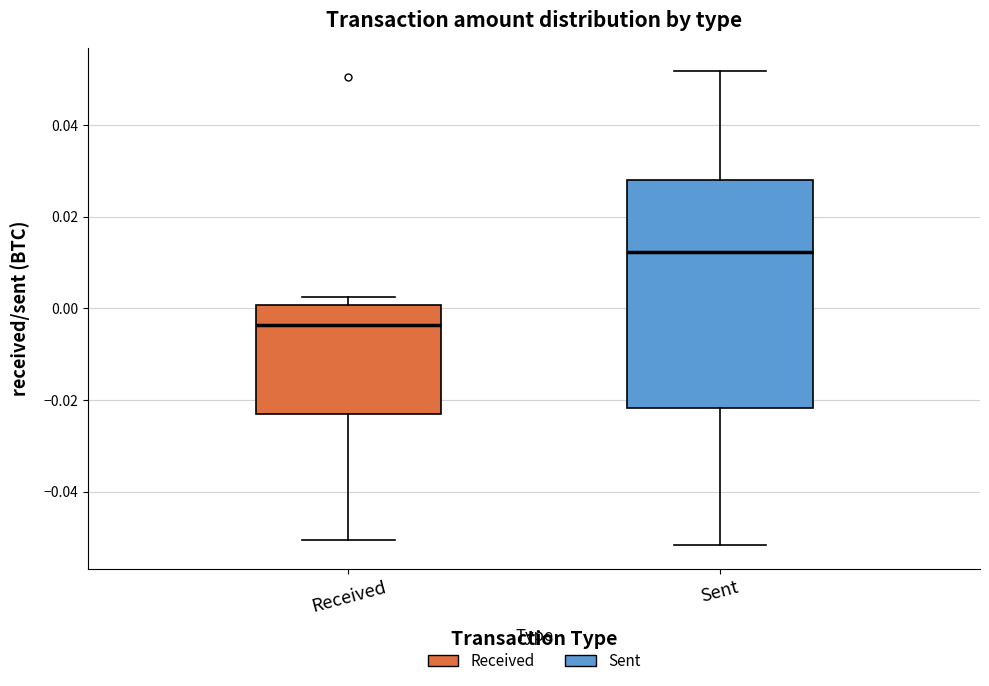

Which box has the lowest median line?

Received